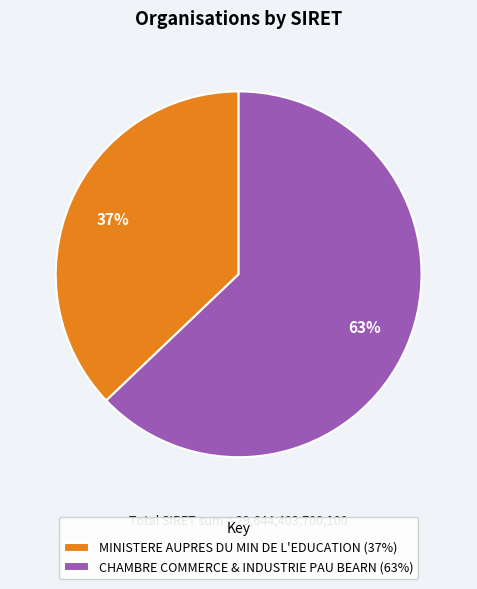

Is the sum of MINISTERE AUPRES DU MIN DE L'EDUCATION and CHAMBRE COMMERCE & INDUSTRIE PAU BEARN greater than half?

Yes